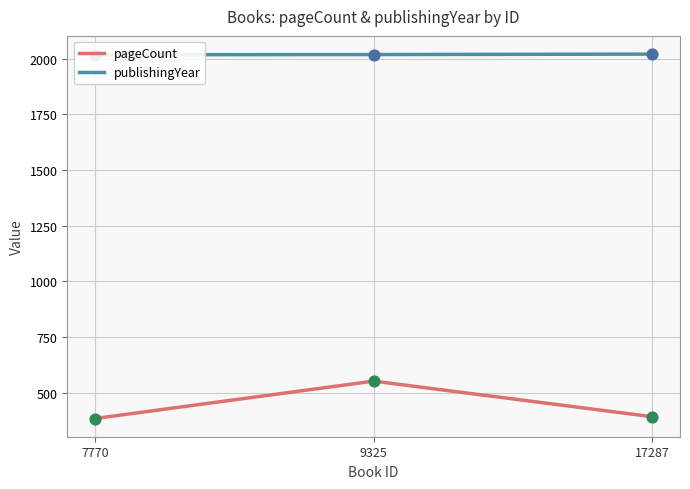

At how many categories does at least one series exceed 1916?

3